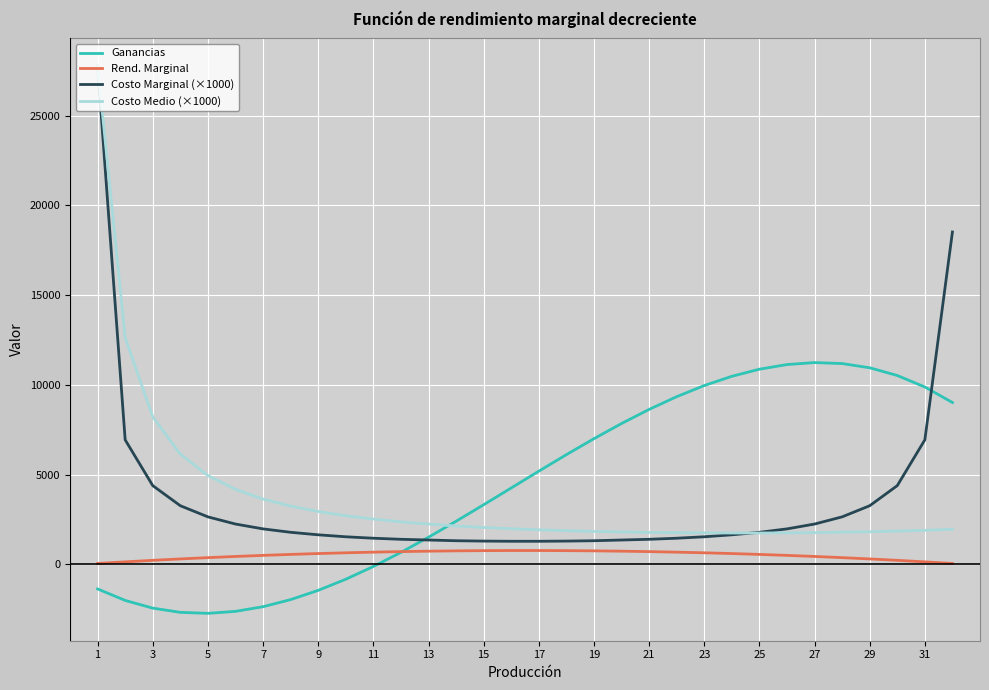

Which series has the widest spread of values?

Costo Marginal (×1000)